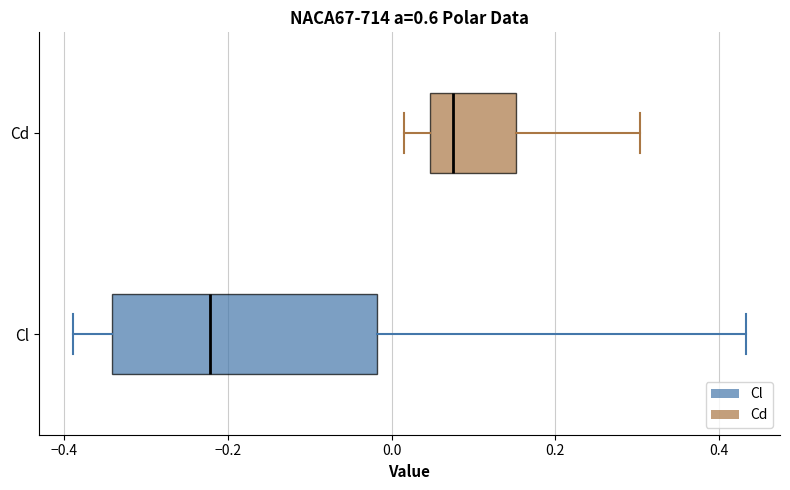

Reading bottom to top, read every box against the x-axis: the position of its median line, the range the box covers, and the ends of its whiskers. The values are not printed on the chart, so give them approximately, as read against the axis.

Cl: median -0.22, box -0.34 to -0.02, whiskers -0.38 to 0.44
Cd: median 0.08, box 0.04 to 0.16, whiskers 0.02 to 0.30